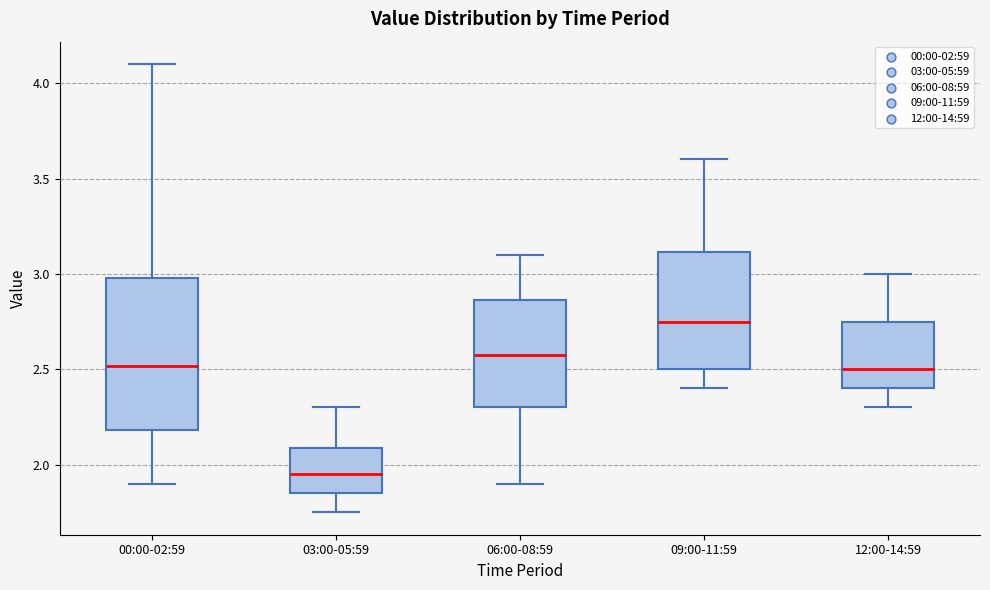

Reading left to right, transcribe this box plot: for each box, give where its median line is, the range the box spans, and where its two whiskers end, as read against the y-axis. The values are not printed on the chart, so give them approximately, as read against the axis.

00:00-02:59: median 2.50, box 2.20 to 3.00, whiskers 1.90 to 4.10
03:00-05:59: median 1.95, box 1.85 to 2.10, whiskers 1.75 to 2.30
06:00-08:59: median 2.60, box 2.30 to 2.85, whiskers 1.90 to 3.10
09:00-11:59: median 2.75, box 2.50 to 3.10, whiskers 2.40 to 3.60
12:00-14:59: median 2.50, box 2.40 to 2.75, whiskers 2.30 to 3.00